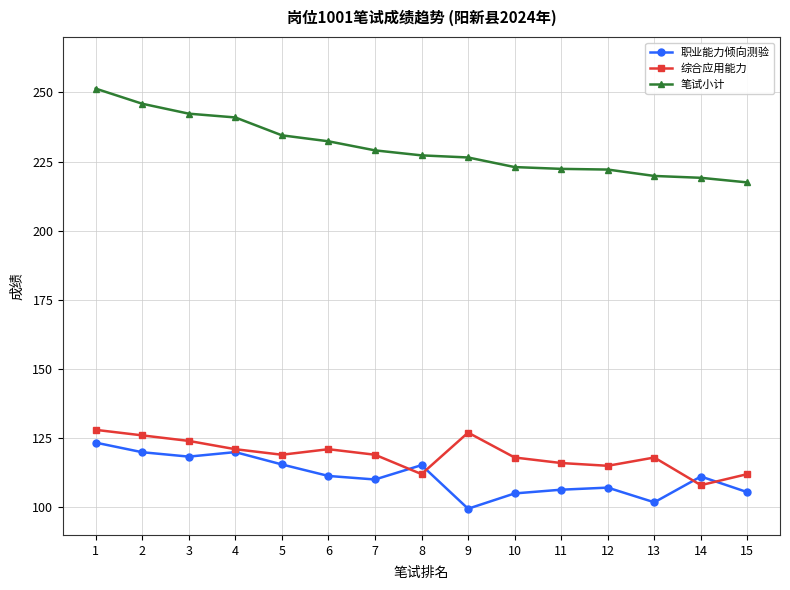

How many lines are shown in the chart?

3